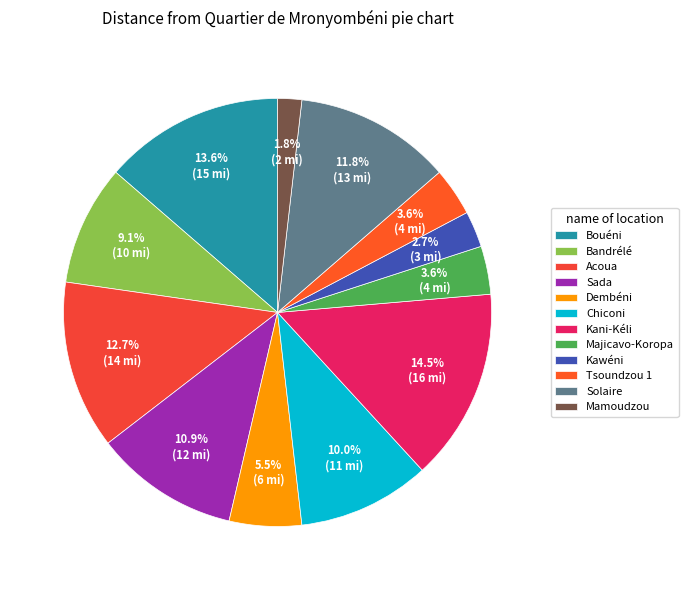

To the nearest percent, what is the difference between the largest and smallest slice percentages?

13%